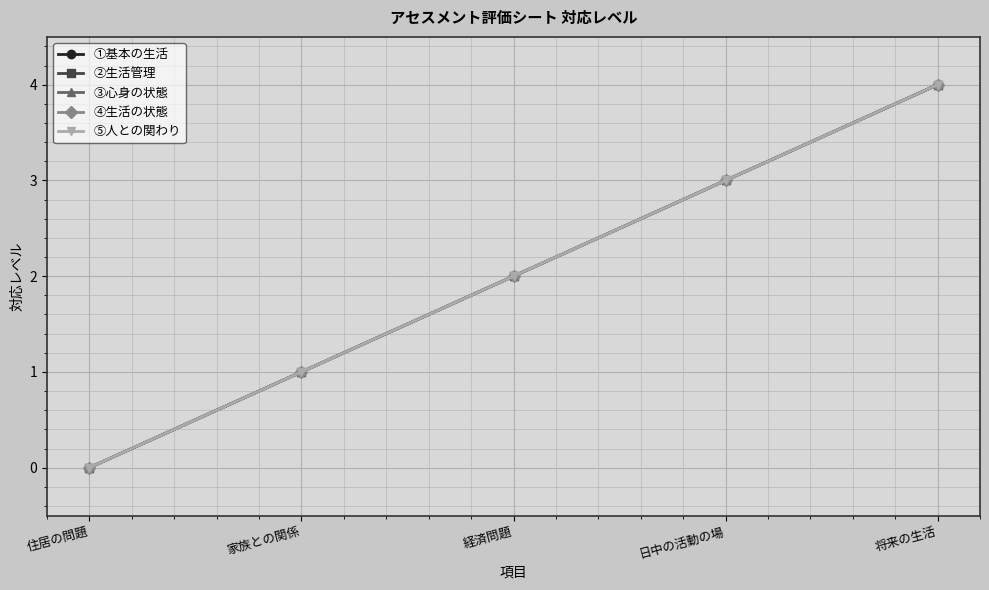

Does the chart have visible grid lines?

Yes